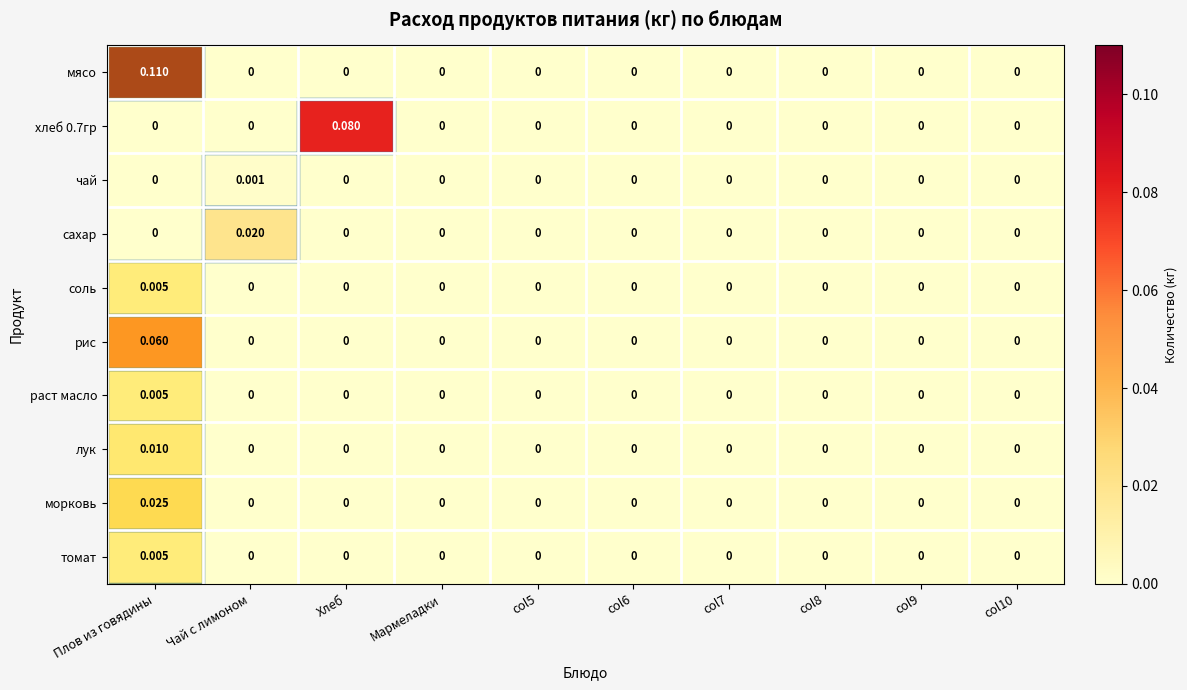

At which category is the sum across all series the highest?

Плов из говядины